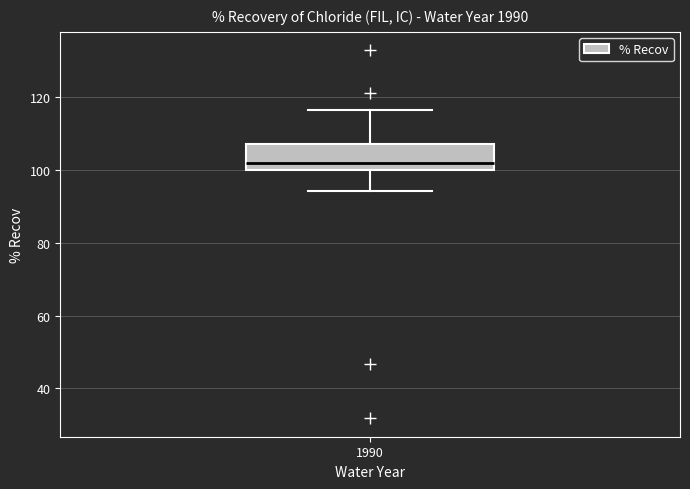

Transcribe this box plot: give where the median line is, the range the box spans, and where the two whiskers end, as read against the y-axis. The values are not printed on the chart, so give them approximately, as read against the axis.

median 102, box 100 to 108, whiskers 94 to 116